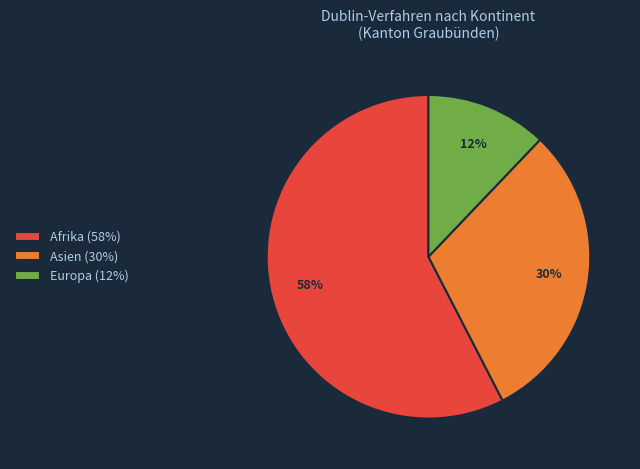

Which has a higher value, Europa (12%) or Afrika (58%)?

Afrika (58%)